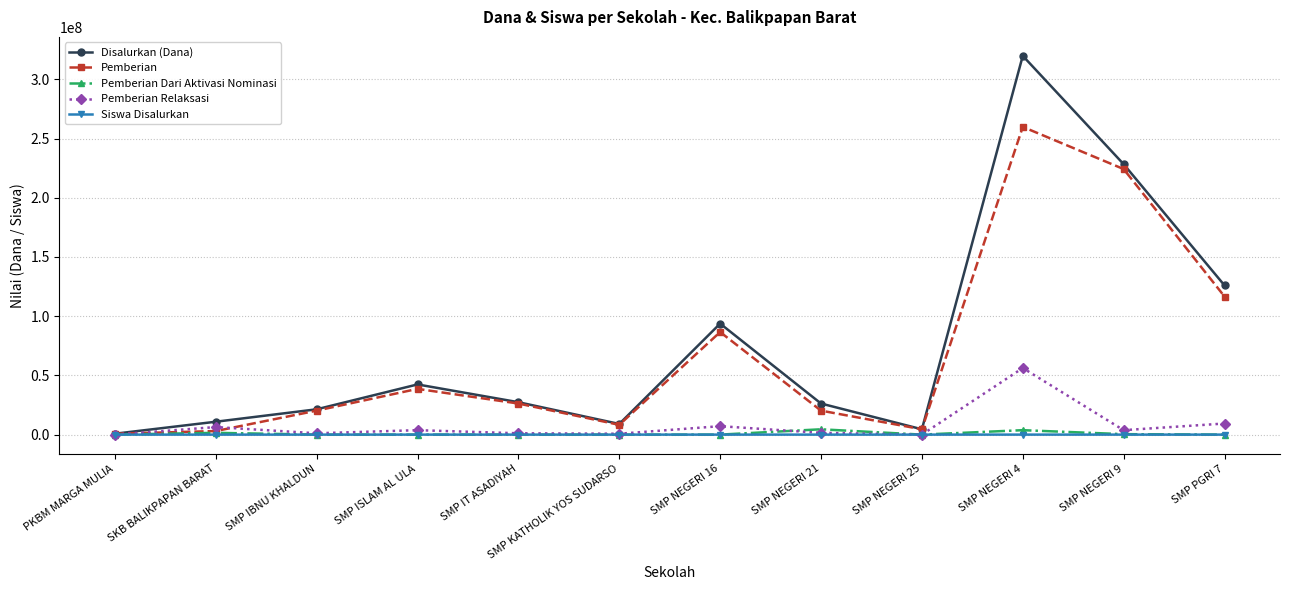

What is the average value of the Pemberian Dari Aktivasi Nominasi series?

843750